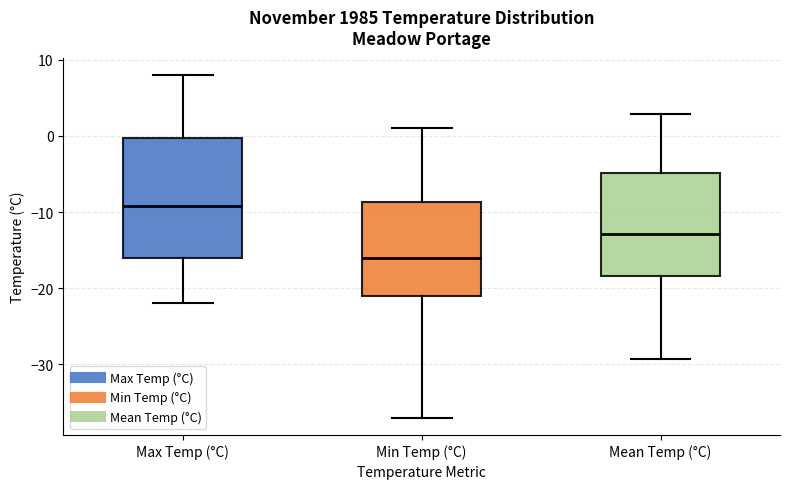

Reading left to right, read every box against the y-axis: the position of its median line, the range the box covers, and the ends of its whiskers. The values are not printed on the chart, so give them approximately, as read against the axis.

Max Temp (°C): median -9, box -16 to 0, whiskers -22 to 8
Min Temp (°C): median -16, box -21 to -9, whiskers -37 to 1
Mean Temp (°C): median -13, box -18 to -5, whiskers -29 to 3